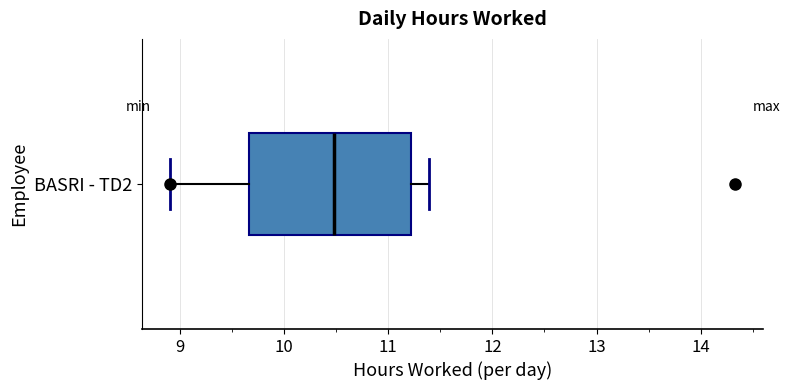

Transcribe this box plot: give where the median line is, the range the box spans, and where the two whiskers end, as read against the x-axis. The values are not printed on the chart, so give them approximately, as read against the axis.

median 10.5, box 9.7 to 11.2, whiskers 8.9 to 11.4